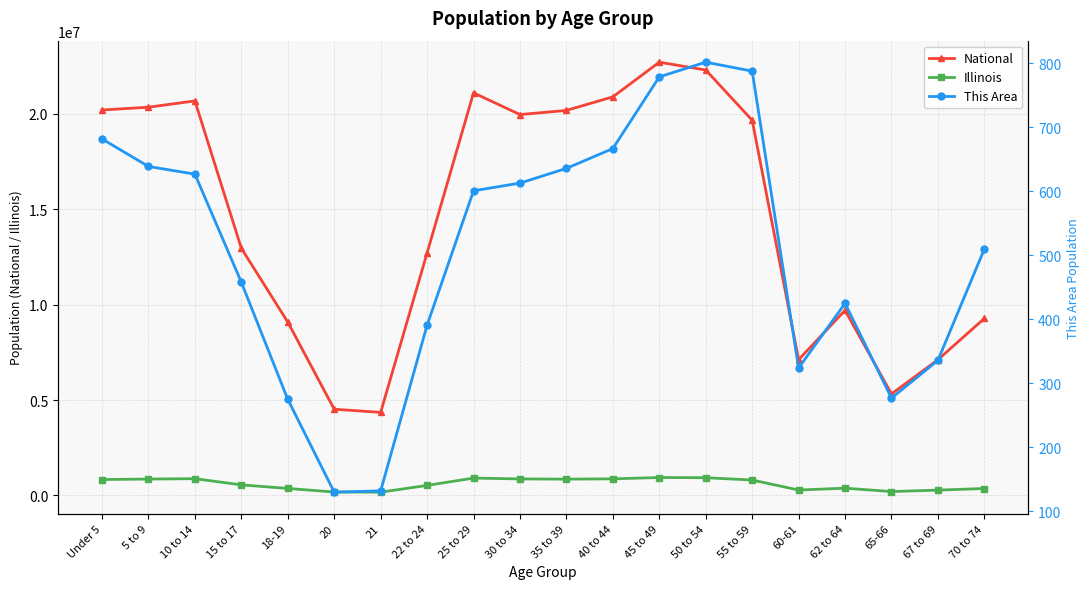

Between 5 to 9 and 30 to 34, which is larger?

5 to 9